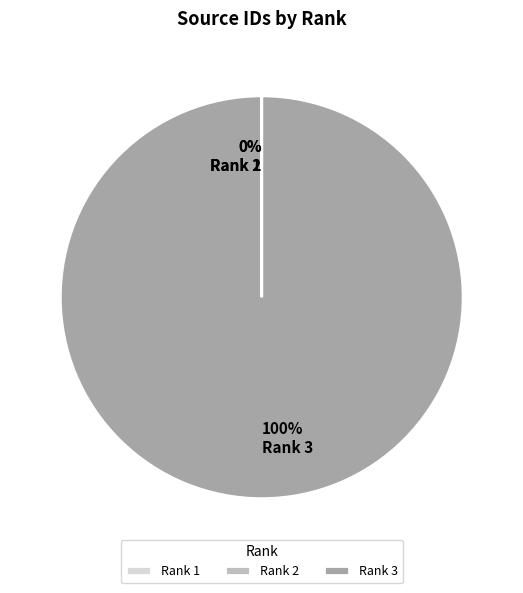

Which category has the biggest portion of the pie?

Rank 3